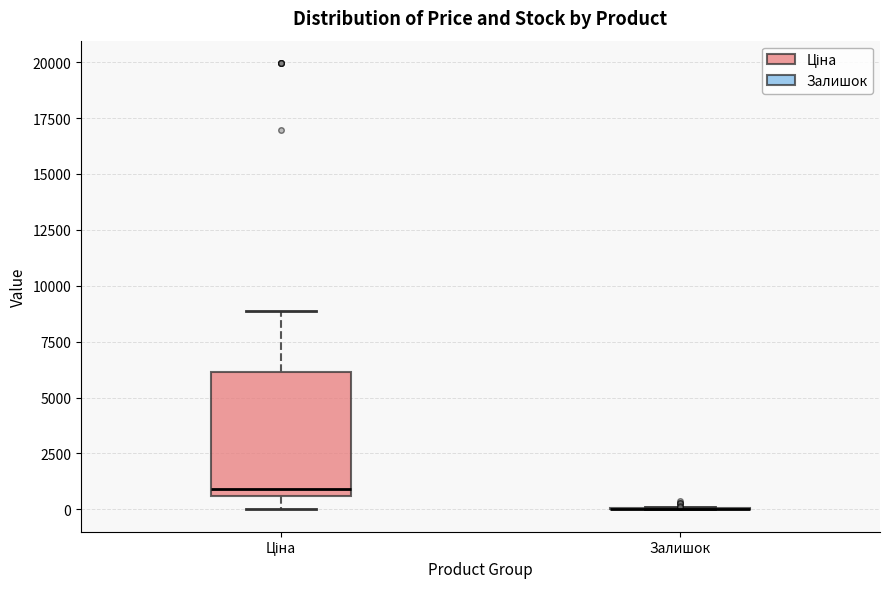

Reading left to right, transcribe this box plot: for each box, give where its median line is, the range the box spans, and where its two whiskers end, as read against the y-axis. The values are not printed on the chart, so give them approximately, as read against the axis.

Ціна: median 1000, box 500 to 6000, whiskers 0 to 9000
Залишок: box collapsed to a line at 0, whiskers 0 to 0